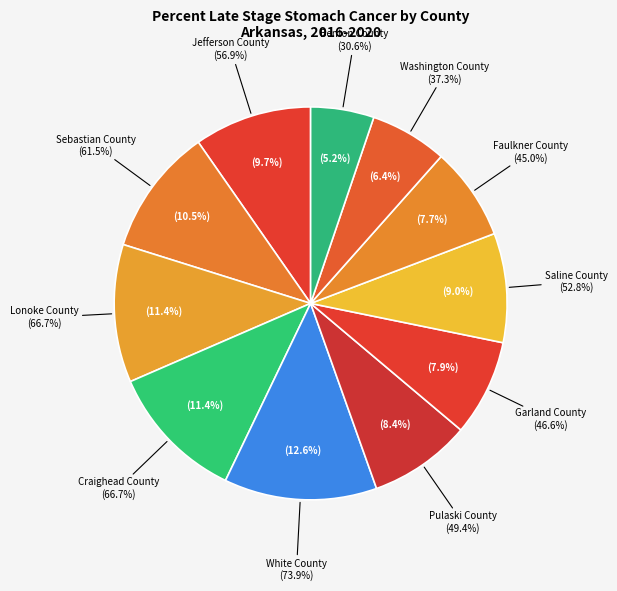

What percentage is the Benton County slice, to the nearest percent?

5%